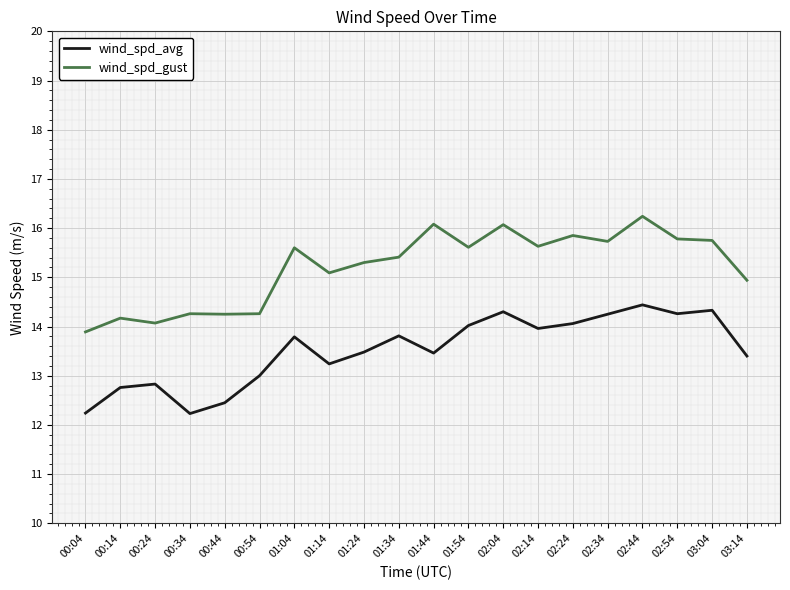

Which category has the lowest value in the wind_spd_gust series?

00:04